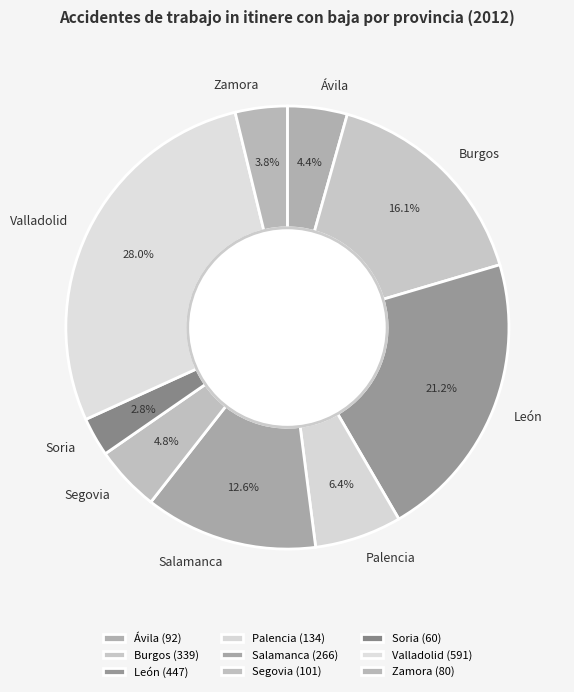

How many slices are in this pie chart?

9